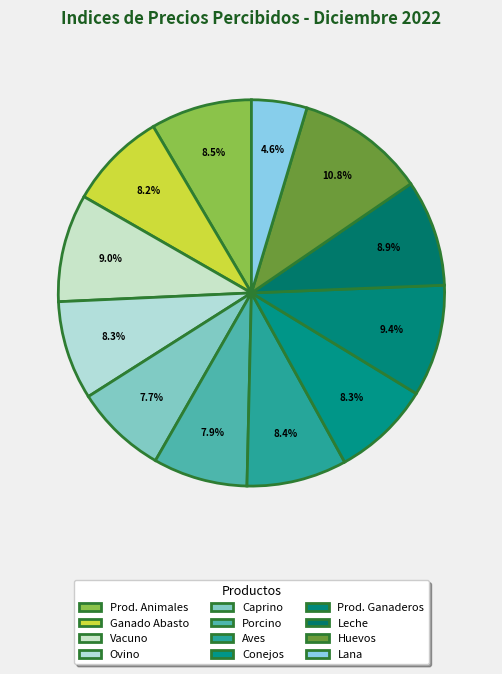

How many segments does this pie chart have?

12